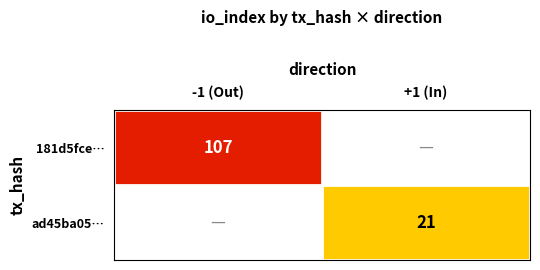

Is it true that ad45ba05… equals 31 at +1 (In)?

False